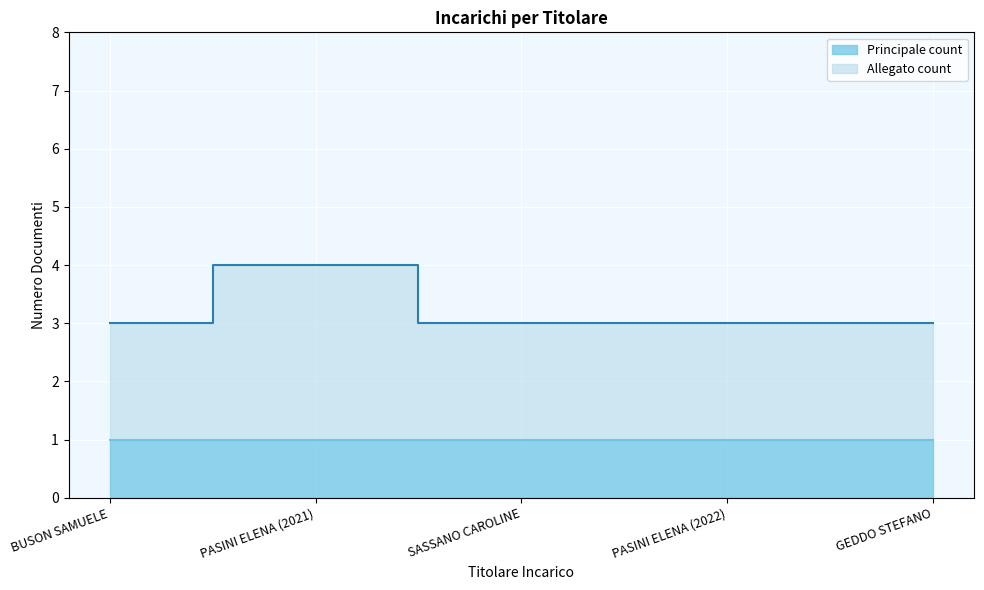

List the labels in order of value, smallest first.

BUSON SAMUELE, SASSANO CAROLINE, PASINI ELENA (2022), GEDDO STEFANO, PASINI ELENA (2021)